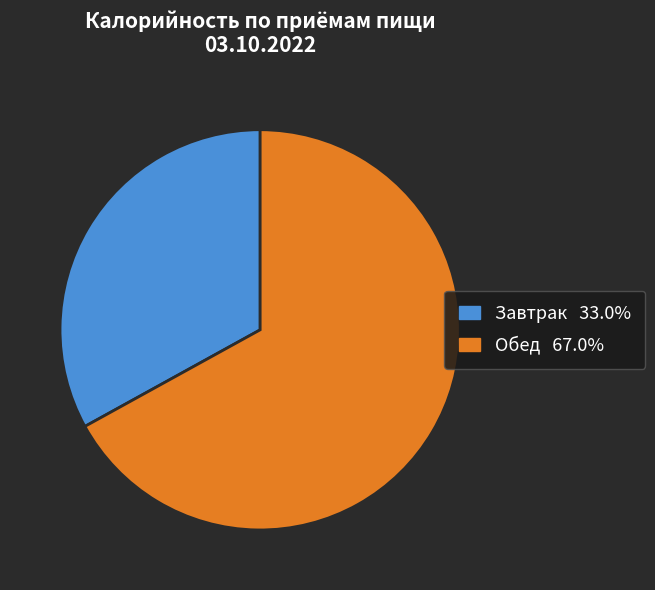

What is the ratio of the value at Обед to the value at Завтрак?

2.0